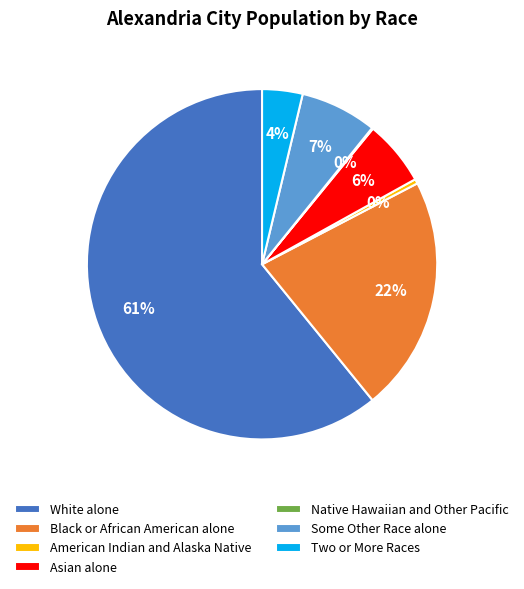

To the nearest percent, what is the average slice percentage?

14%